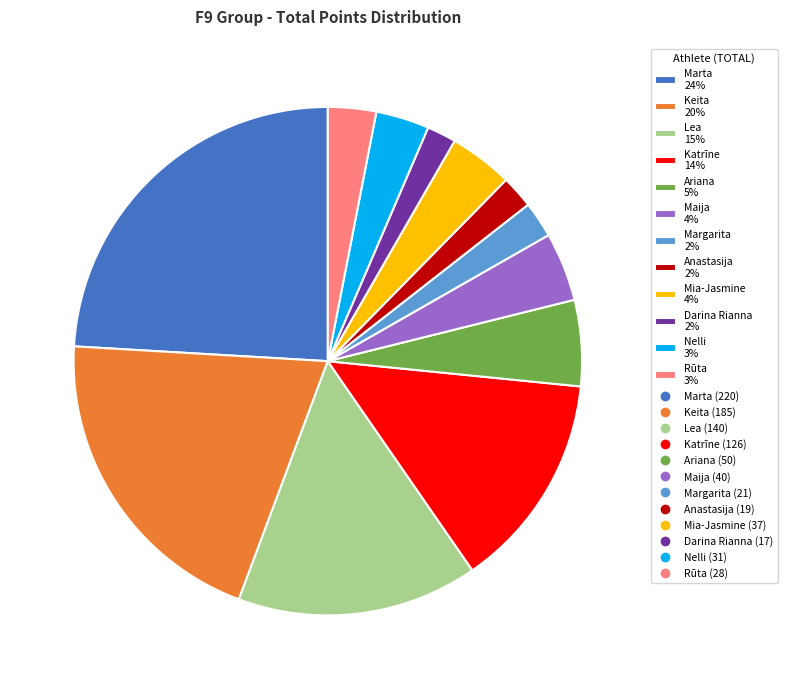

Is there any slice that represents more than half of the pie?

No